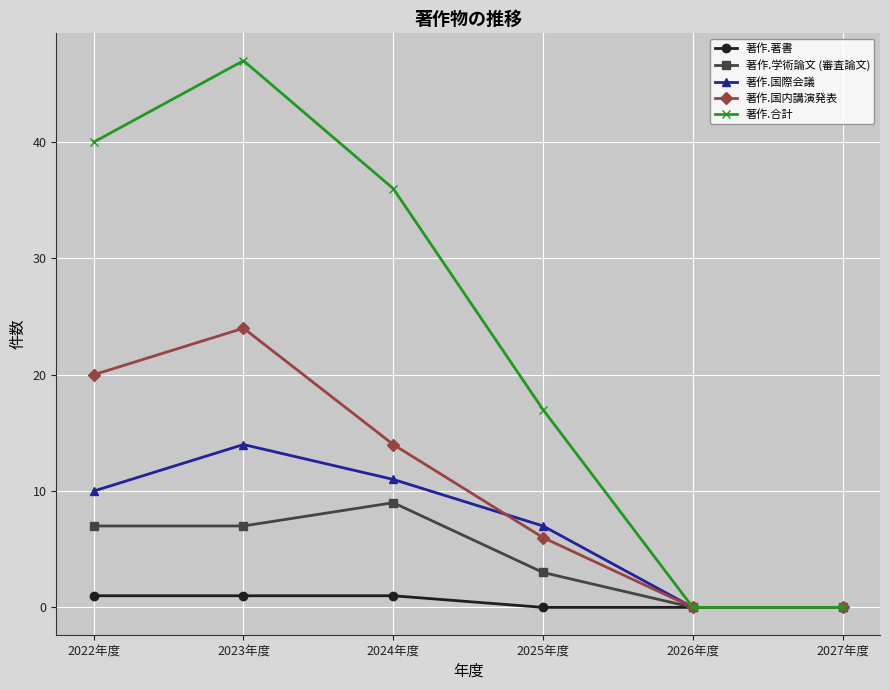

What is the difference between the 著作.合計 values at 2022年度 and 2025年度?

23